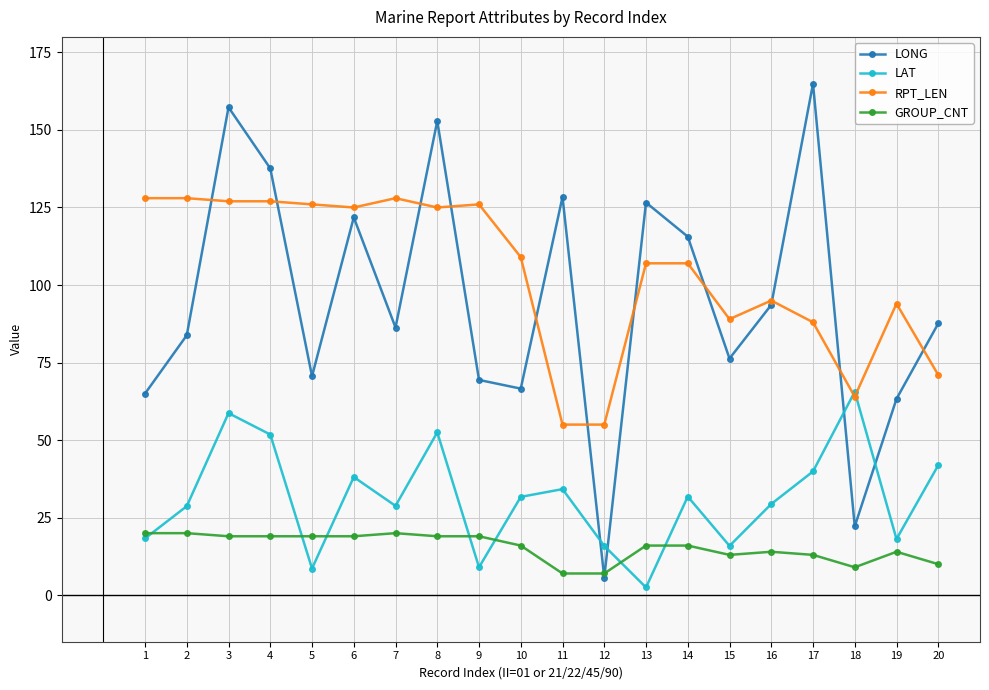

What is the average value of the LAT series?

31.1